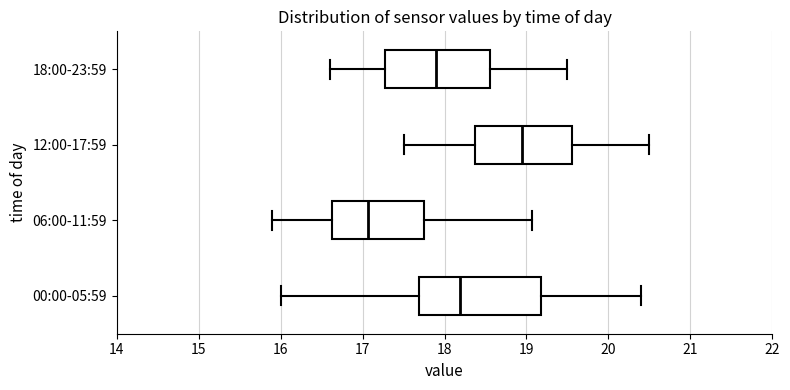

Reading bottom to top, transcribe this box plot: for each box, give where its median line is, the range the box spans, and where its two whiskers end, as read against the x-axis. The values are not printed on the chart, so give them approximately, as read against the axis.

00:00-05:59: median 18.2, box 17.7 to 19.2, whiskers 16.0 to 20.4
06:00-11:59: median 17.1, box 16.6 to 17.8, whiskers 15.9 to 19.1
12:00-17:59: median 19.0, box 18.4 to 19.6, whiskers 17.5 to 20.5
18:00-23:59: median 17.9, box 17.3 to 18.6, whiskers 16.6 to 19.5